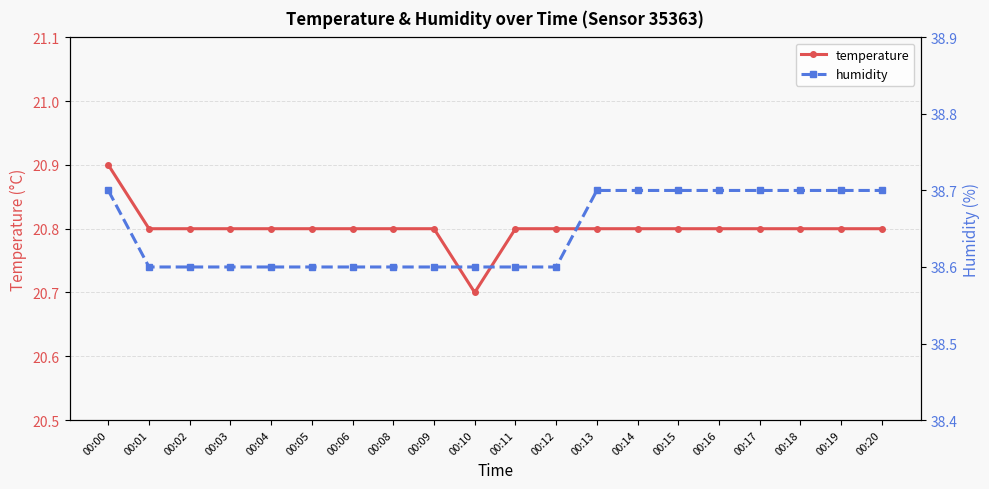

What is the difference between the highest and lowest values at 00:17?

17.9